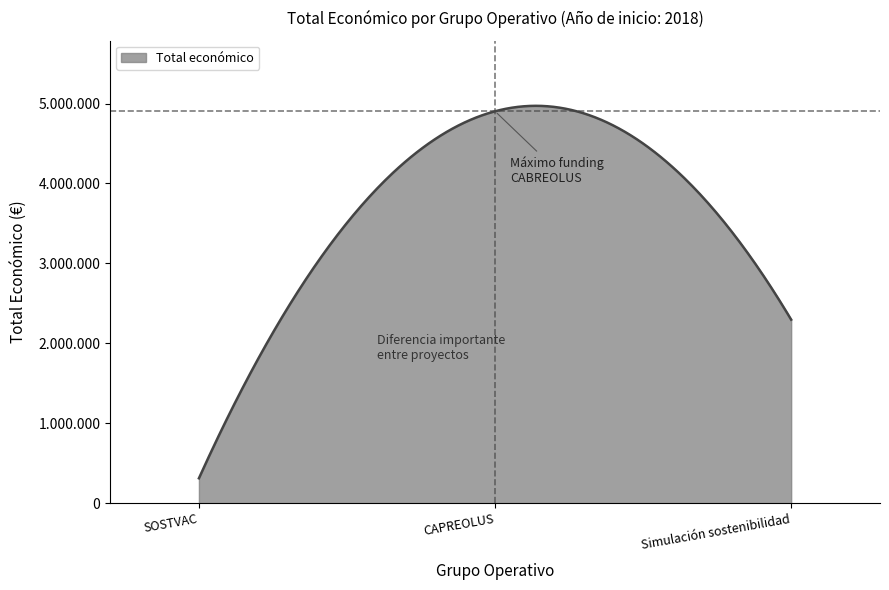

What is the difference between the maximum and second lowest values?

2606578